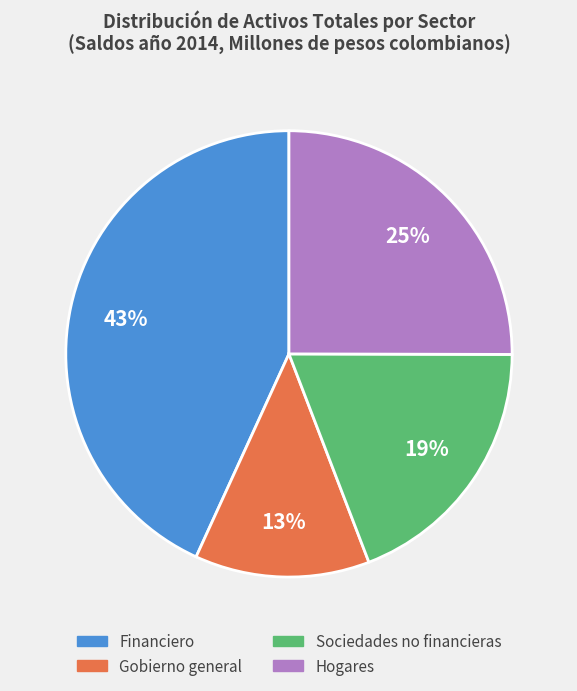

Is there any slice that represents more than half of the pie?

No